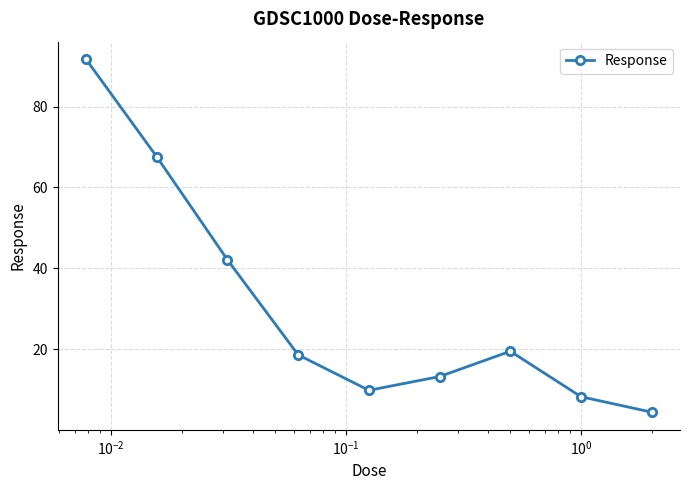

What is the greatest value displayed?

91.7